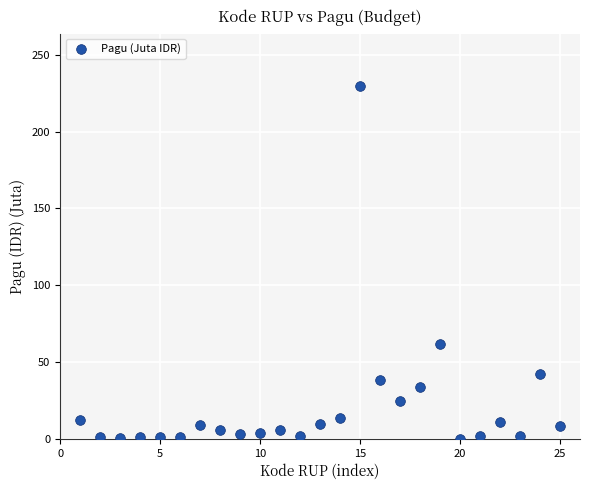

What is the range of Y values (max minus min)?

229.4